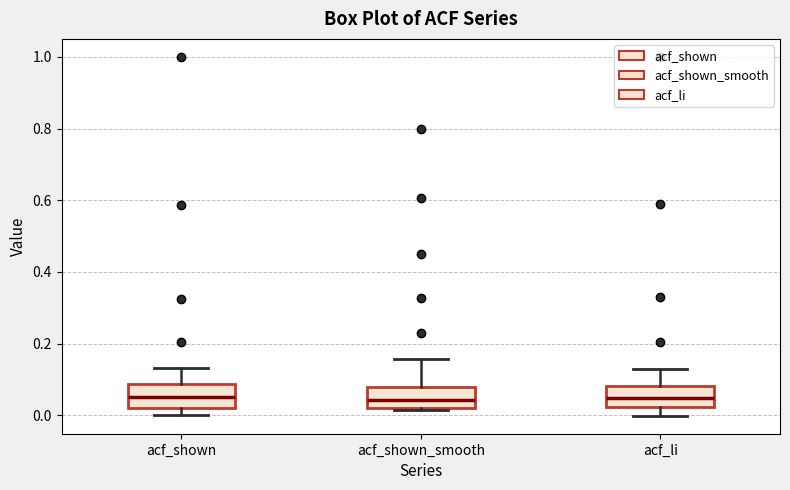

Reading left to right, read every box against the y-axis: the position of its median line, the range the box covers, and the ends of its whiskers. The values are not printed on the chart, so give them approximately, as read against the axis.

acf_shown: median 0.06, box 0.02 to 0.08, whiskers 0.00 to 0.14
acf_shown_smooth: median 0.04, box 0.02 to 0.08, whiskers 0.02 to 0.16
acf_li: median 0.04, box 0.02 to 0.08, whiskers 0.00 to 0.14